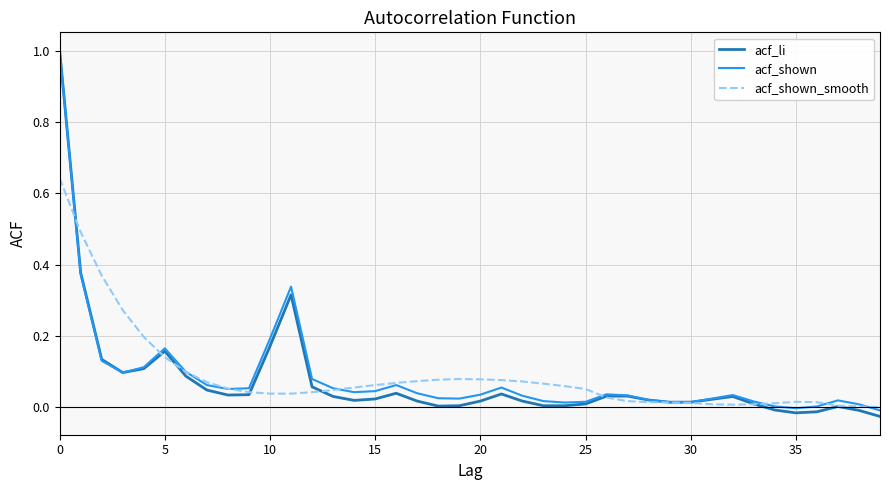

What is the maximum value shown in the chart?

1.0